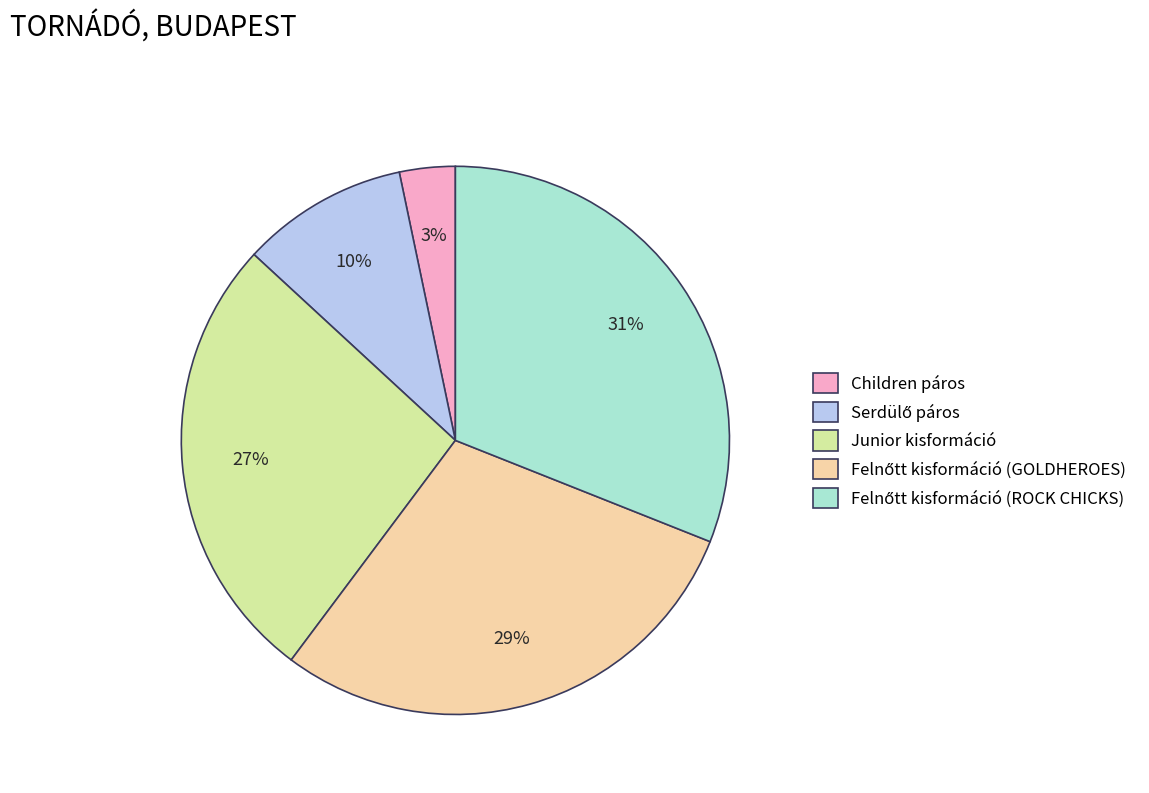

To the nearest percent, what portion does Junior kisformáció represent?

27%